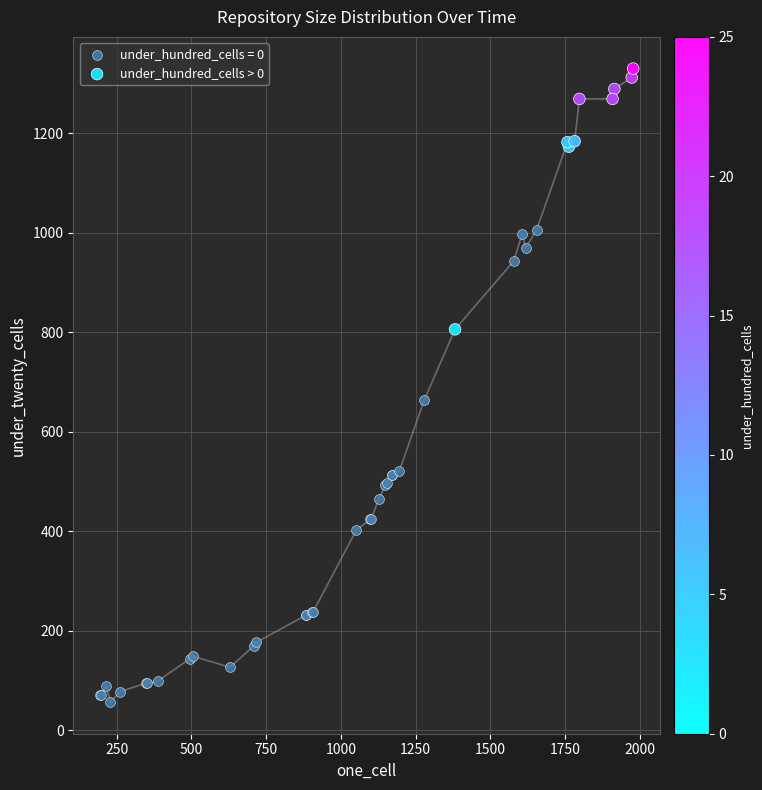

Which series reaches the minimum Y coordinate?

under_hundred_cells = 0